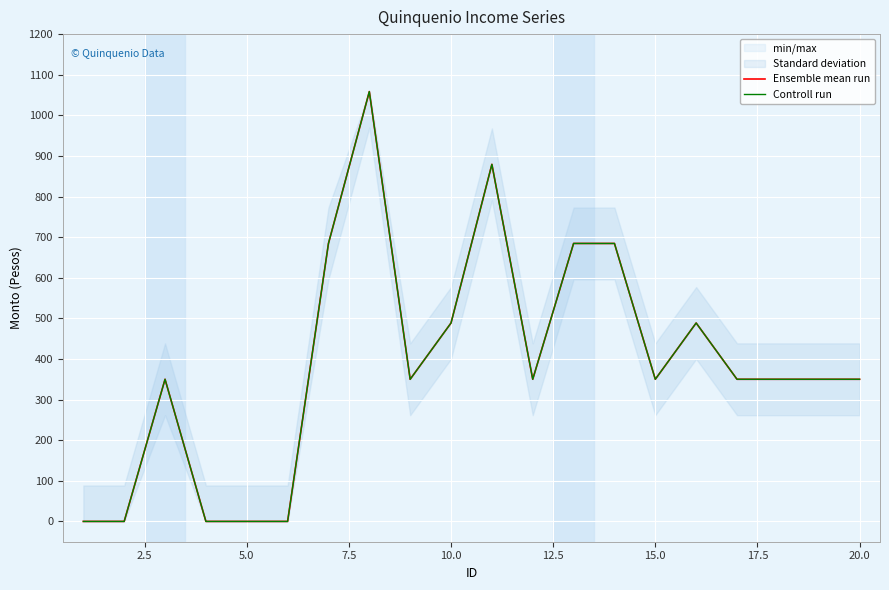

True or false: Ensemble mean run has more than 1 points higher than both neighbors.

True